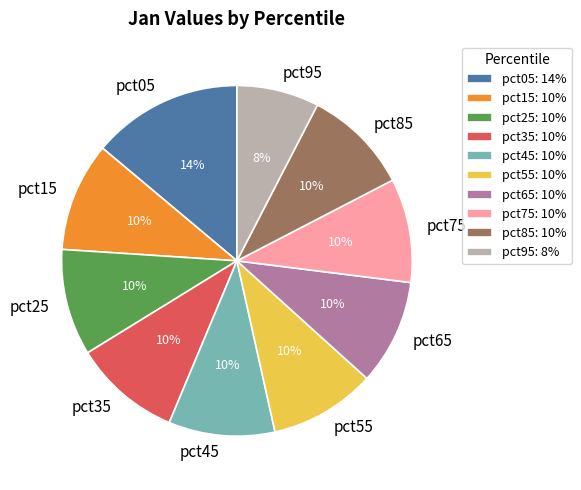

What percentage is the pct95 slice, to the nearest percent?

8%